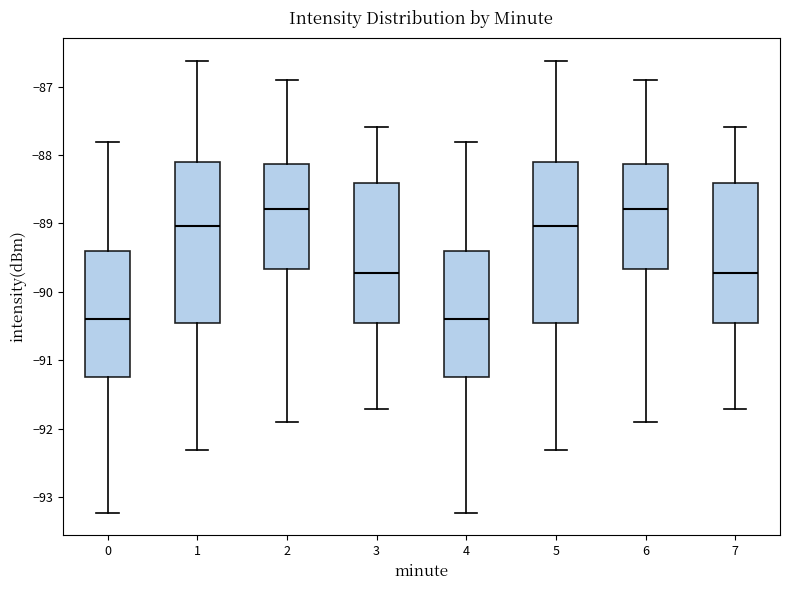

Reading left to right, transcribe this box plot: for each box, give where its median line is, the range the box spans, and where its two whiskers end, as read against the y-axis. The values are not printed on the chart, so give them approximately, as read against the axis.

0: median -90.4, box -91.2 to -89.4, whiskers -93.2 to -87.8
1: median -89.0, box -90.5 to -88.1, whiskers -92.3 to -86.6
2: median -88.8, box -89.7 to -88.1, whiskers -91.9 to -86.9
3: median -89.7, box -90.4 to -88.4, whiskers -91.7 to -87.6
4: median -90.4, box -91.2 to -89.4, whiskers -93.2 to -87.8
5: median -89.0, box -90.5 to -88.1, whiskers -92.3 to -86.6
6: median -88.8, box -89.7 to -88.1, whiskers -91.9 to -86.9
7: median -89.7, box -90.4 to -88.4, whiskers -91.7 to -87.6